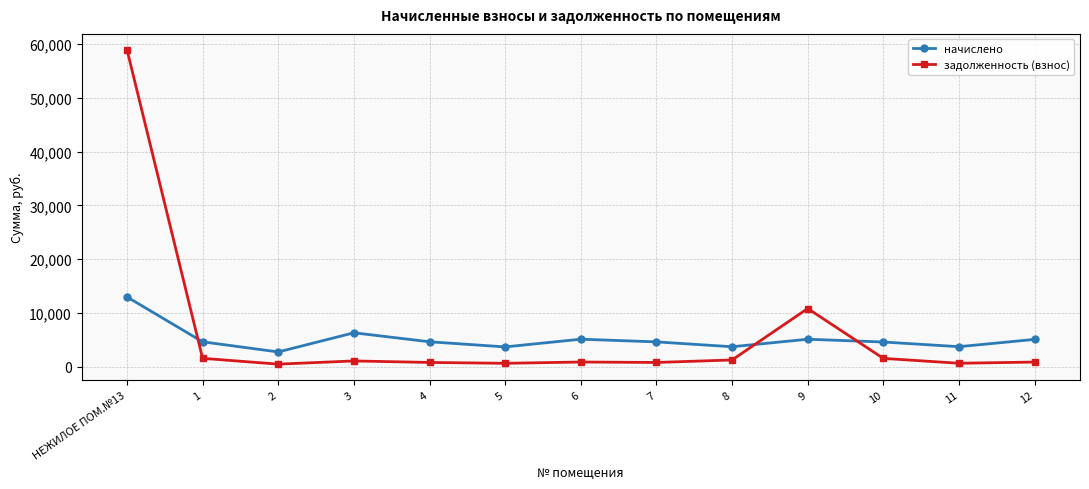

True or false: начислено and задолженность (взнос) cross at least once.

True